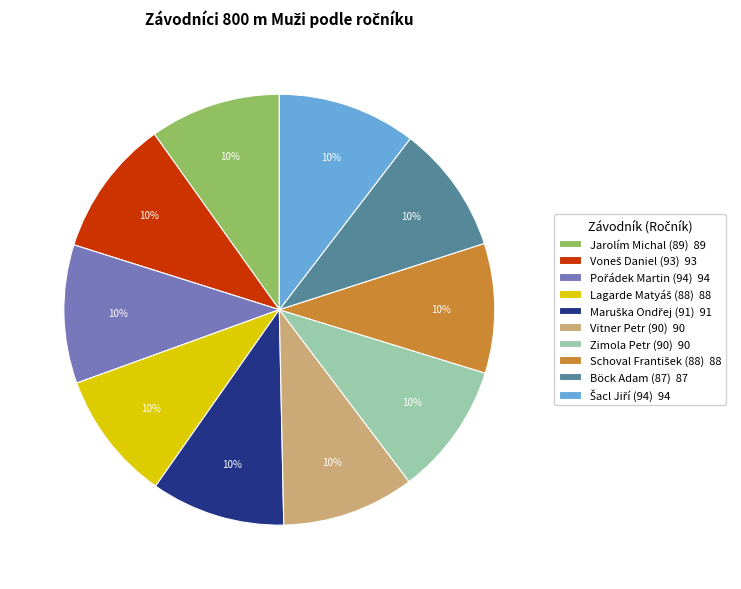

Does Jarolím Michal (89) account for over 50% of the chart?

No